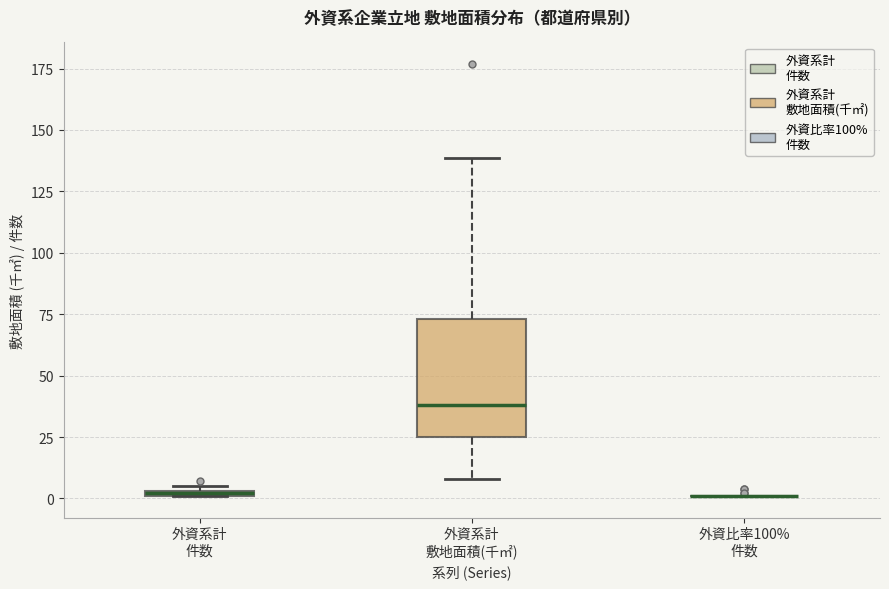

Which box is the tallest, from its lower edge to its upper edge?

外資系計 敷地面積(千㎡)